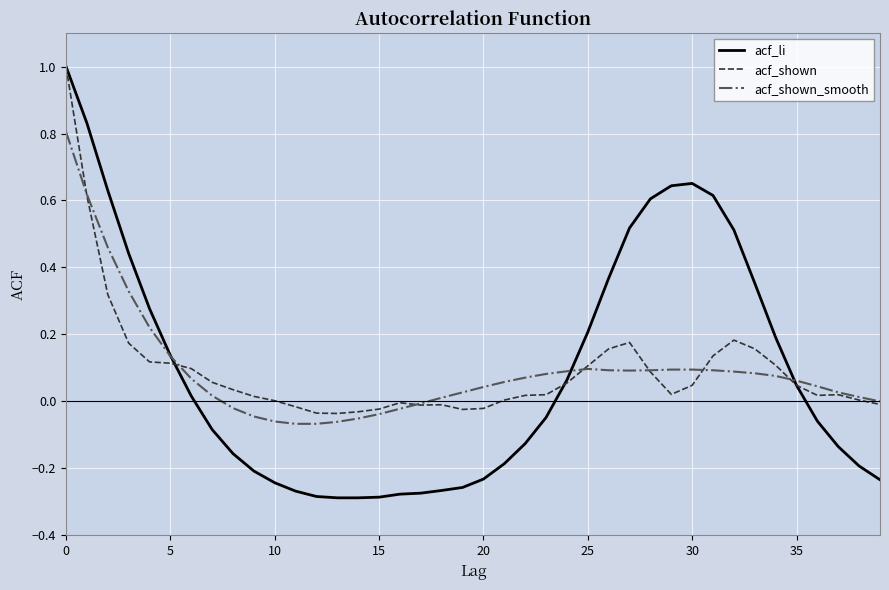

What is the highest value of the acf_li series?

1.0